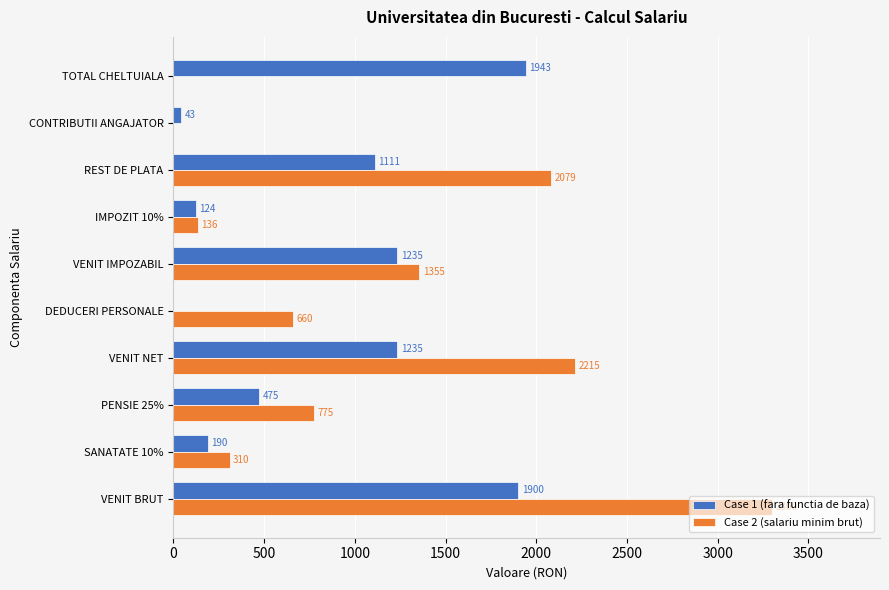

Which category has the highest value in the Case 2 (salariu minim brut) series?

VENIT BRUT